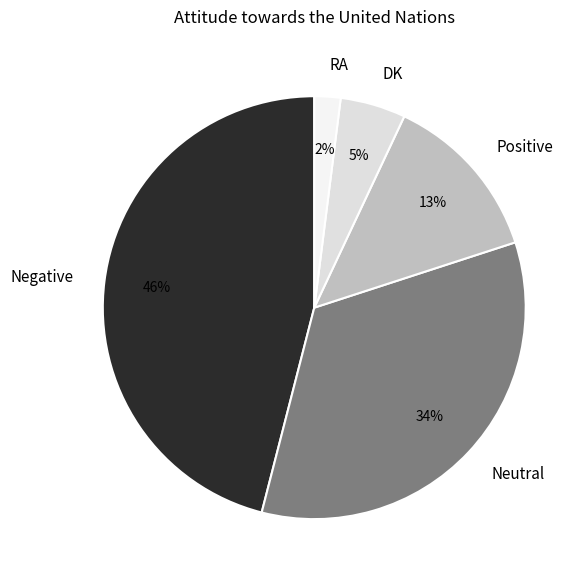

Is it true that Neutral is 45% of the pie?

False